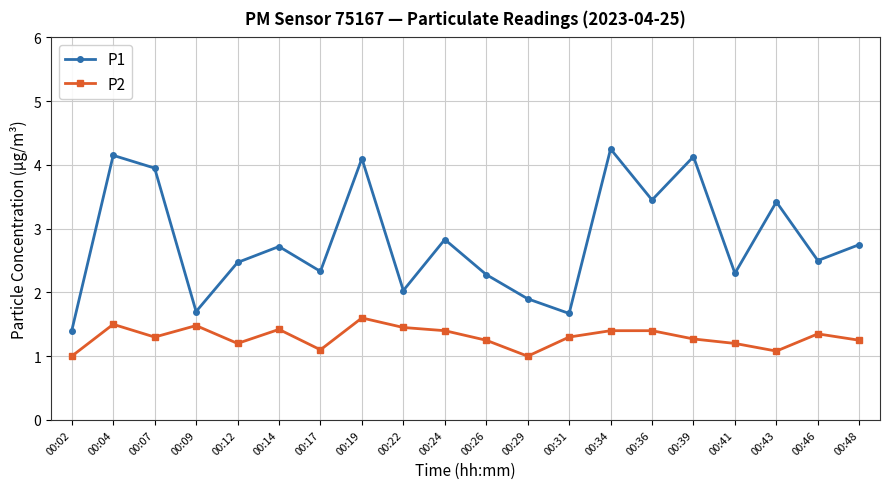

Between 00:29 and 00:36, which series saw the biggest shift?

P1